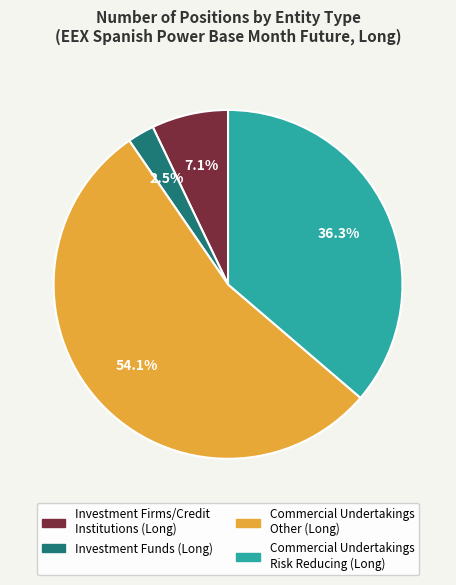

To the nearest percent, what is the average slice percentage?

25%